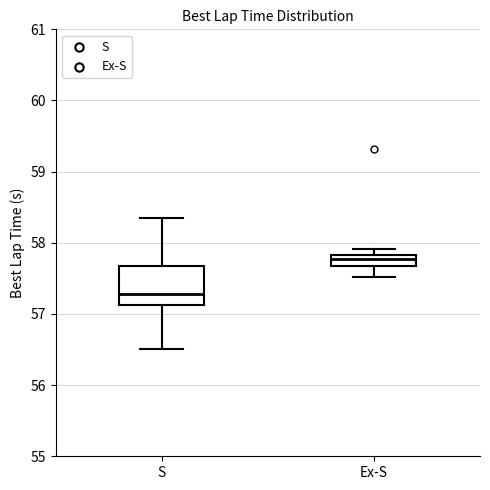

Which box has the lowest median line?

S